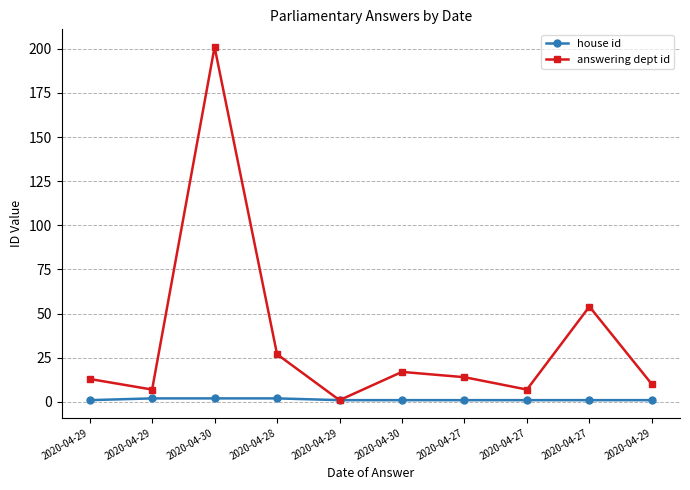

What are all the series names shown in the legend?

house id, answering dept id